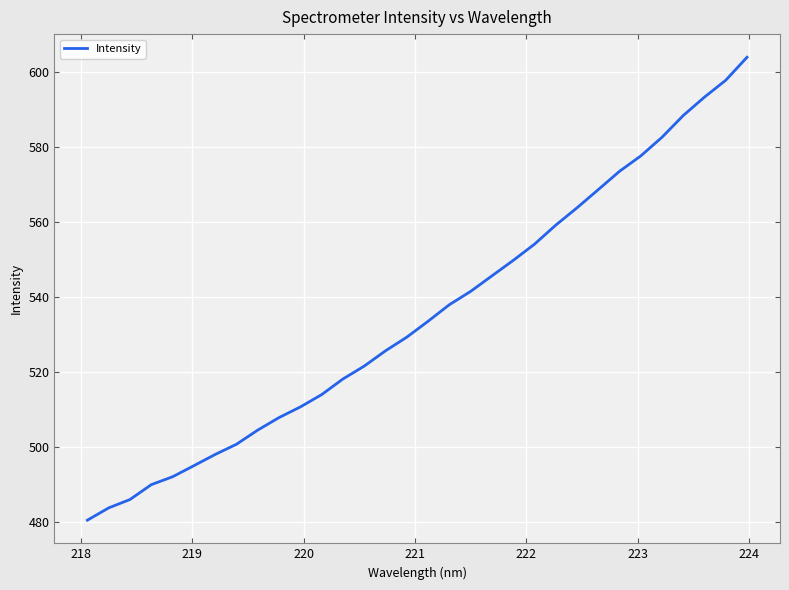

What is the difference between the maximum and minimum values?

123.6